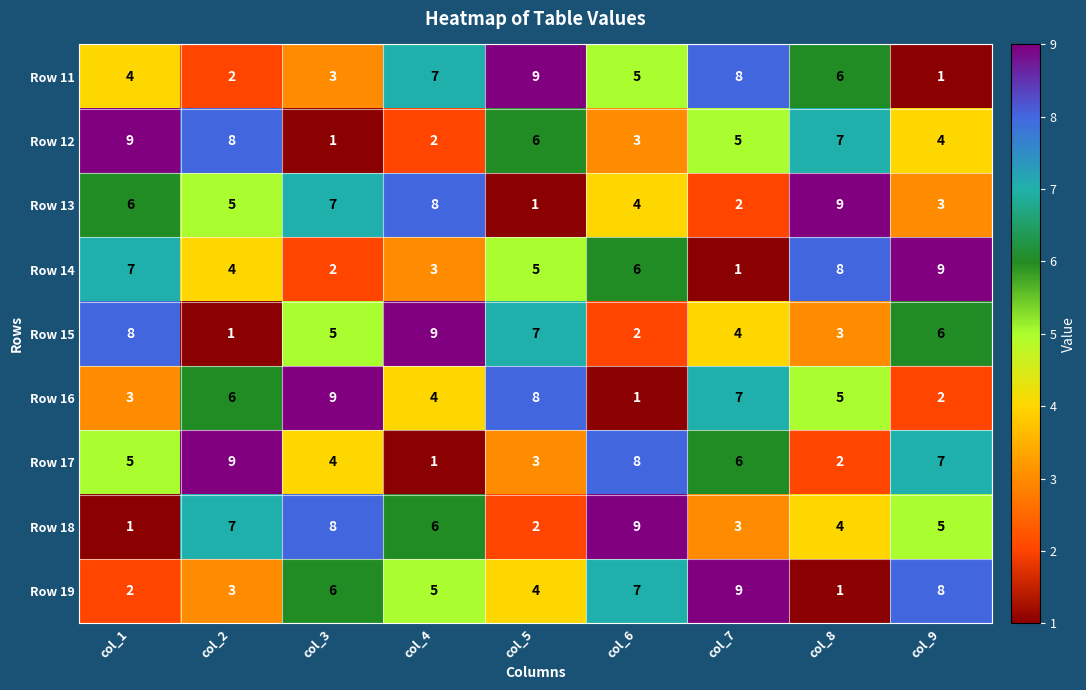

What is the approximate value of Row 12 at col_2?

8